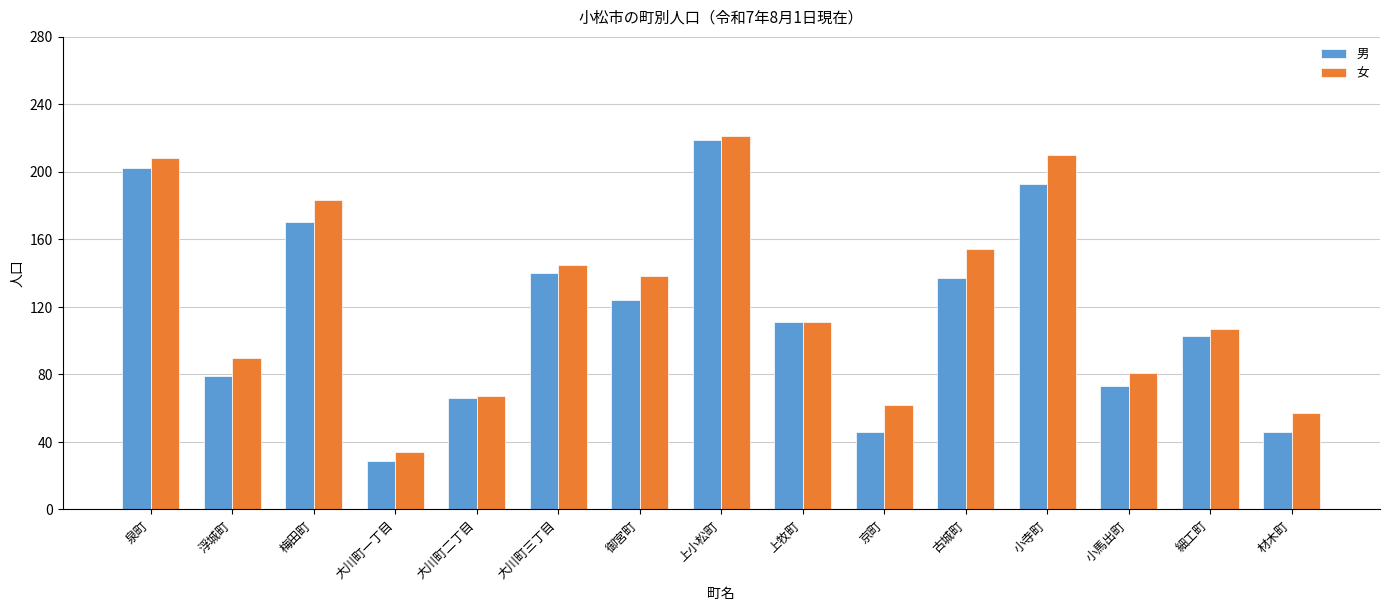

Rank the series by their average value, from lowest to highest.

男, 女